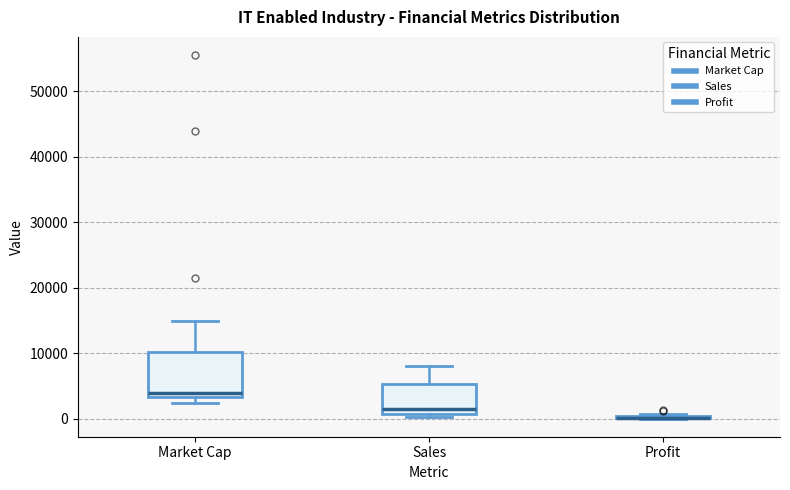

Reading left to right, transcribe this box plot: for each box, give where its median line is, the range the box spans, and where its two whiskers end, as read against the y-axis. The values are not printed on the chart, so give them approximately, as read against the axis.

Market Cap: median 4000, box 3000 to 10000, whiskers 2000 to 15000
Sales: median 1000 (just above the box's lower edge), box 1000 to 5000, whiskers 0 to 8000
Profit: box collapsed to a line at 0, whiskers 0 to 1000